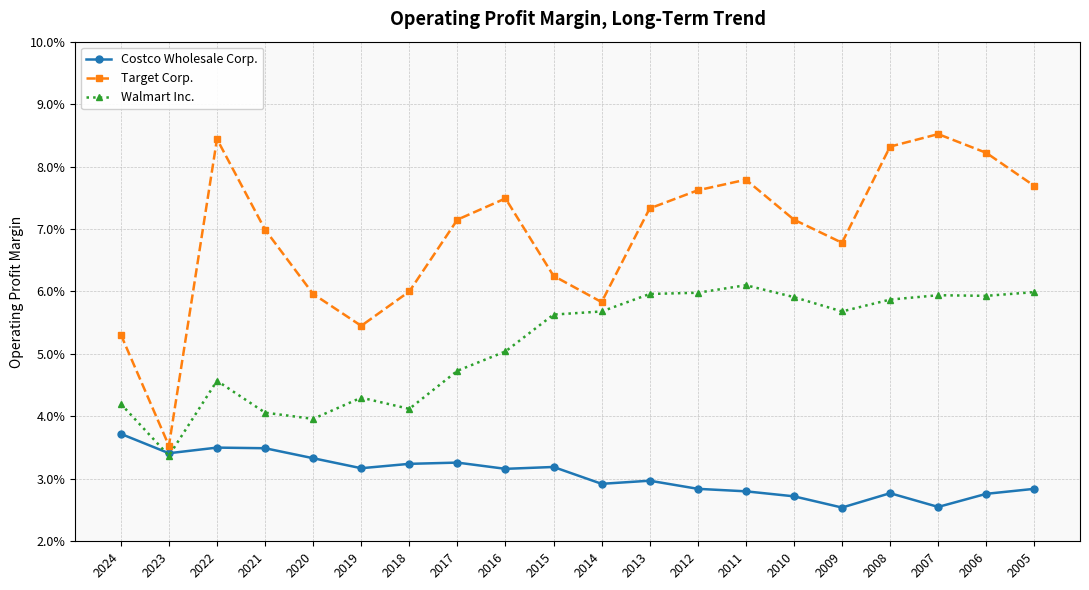

What are all the series names shown in the legend?

Costco Wholesale Corp., Target Corp., Walmart Inc.